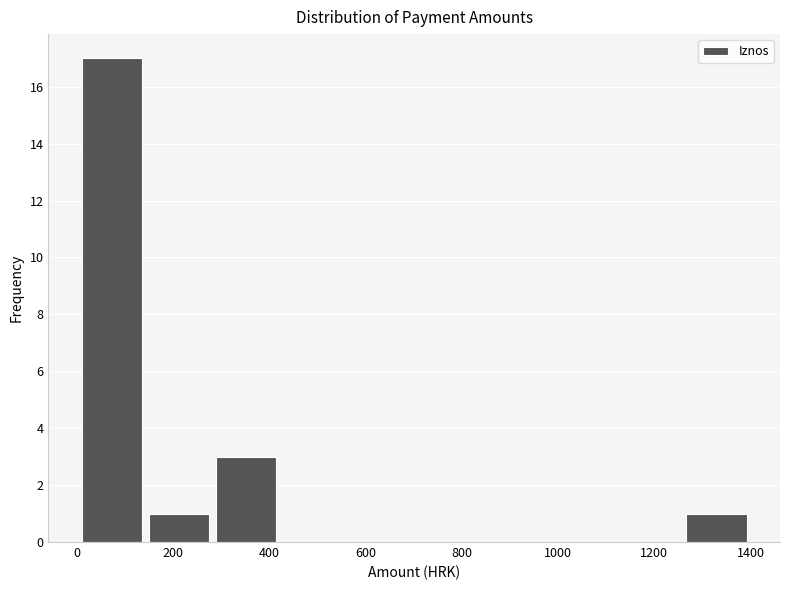

Reading left to right, list every bar in this chart as the range it spans on the x-axis followed by its height. Neither the bar edges nor the heights are printed on the chart, so give them approximately, as read against the axes.

0 to 140: 17
140 to 280: 1
280 to 420: 3
420 to 560: 0
560 to 700: 0
700 to 840: 0
840 to 980: 0
980 to 1120: 0
1120 to 1260: 0
1260 to 1400: 1